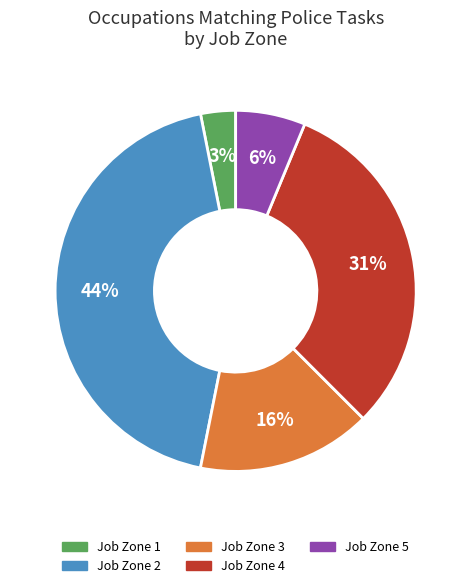

To the nearest percent, what is the difference between the largest and smallest slice percentages?

41%